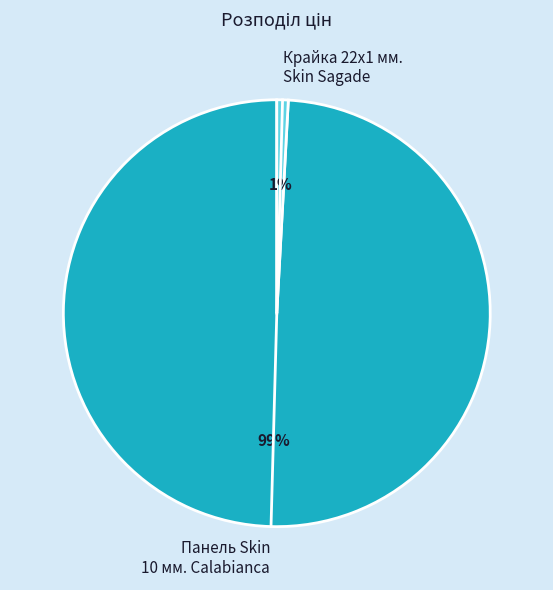

Between Крайка 22x1 мм. Skin Sagade and Панель Skin 10 мм. Calabianca, which is larger?

Панель Skin 10 мм. Calabianca